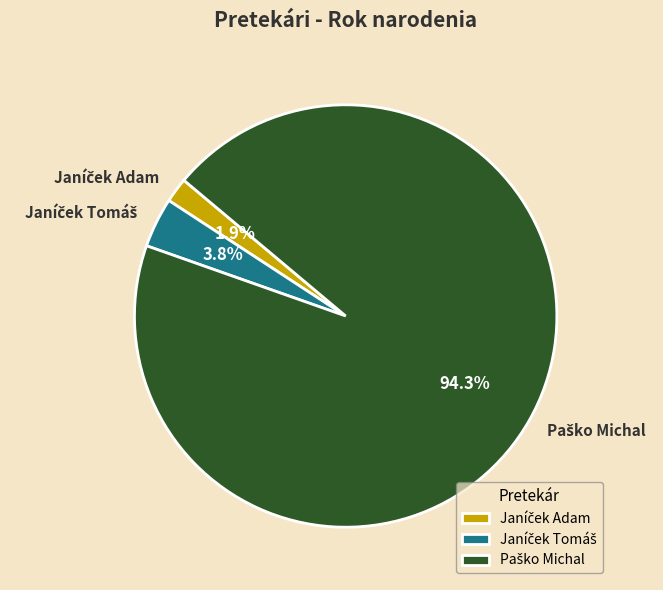

How many segments does this pie chart have?

3